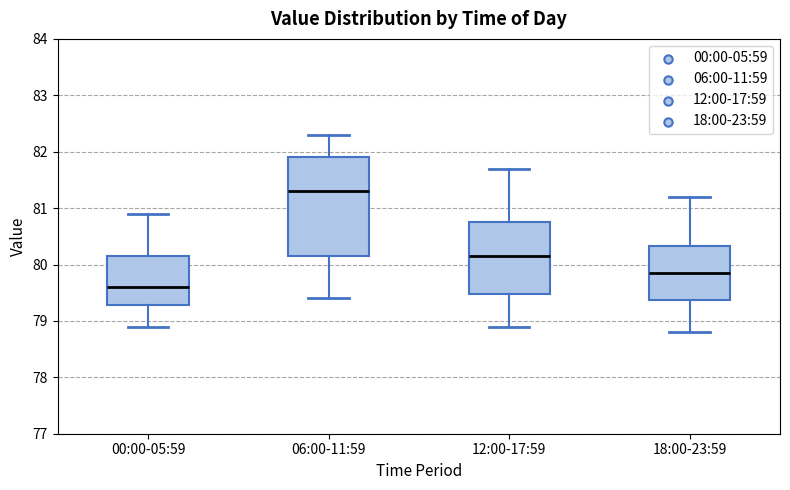

Which box has the lowest median line?

00:00-05:59